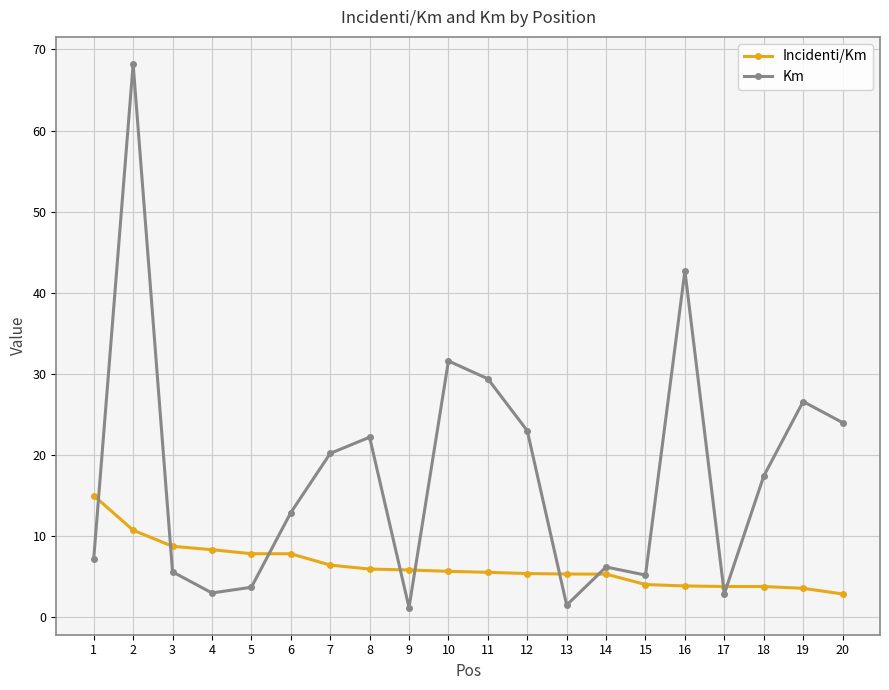

Between which two adjacent categories do Km and Incidenti/Km first intersect?

1 and 2